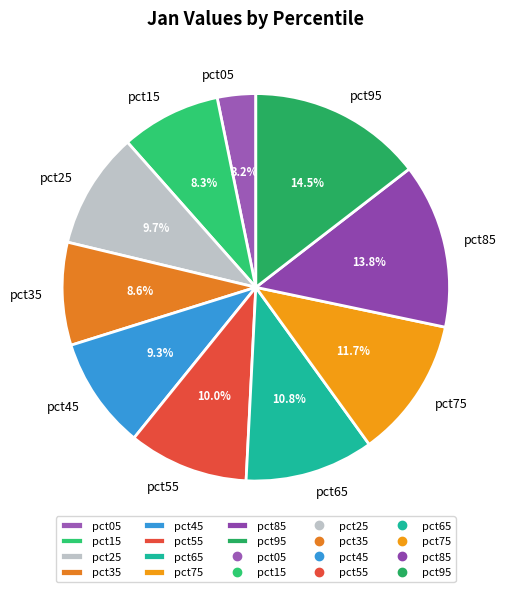

How many slices are in this pie chart?

10